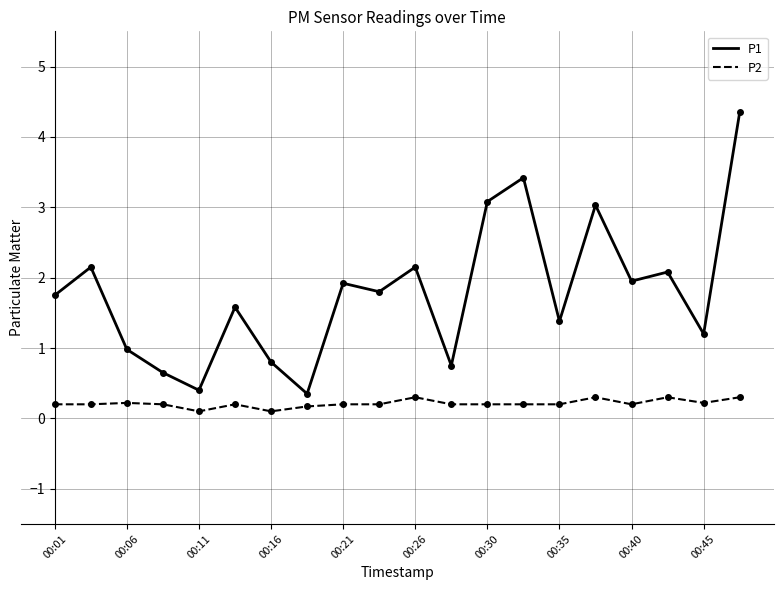

True or false: P1 and P2 cross at least once.

False